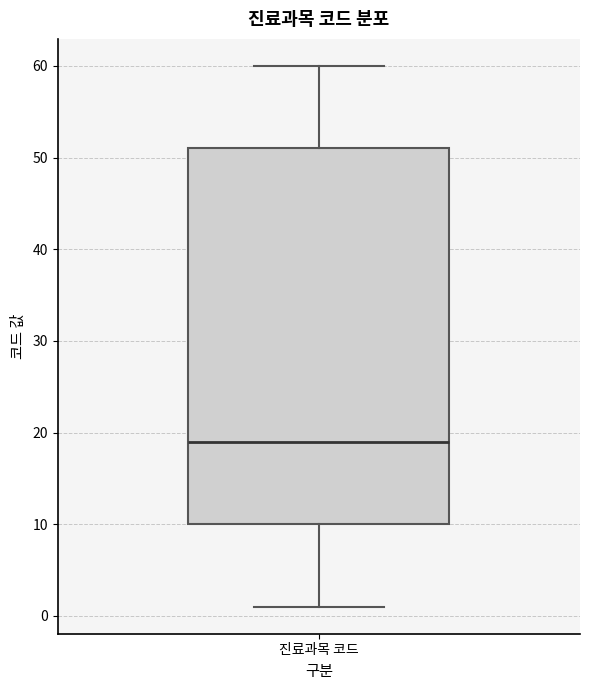

Transcribe this box plot: give where the median line is, the range the box spans, and where the two whiskers end, as read against the y-axis. The values are not printed on the chart, so give them approximately, as read against the axis.

median 19, box 10 to 51, whiskers 1 to 60